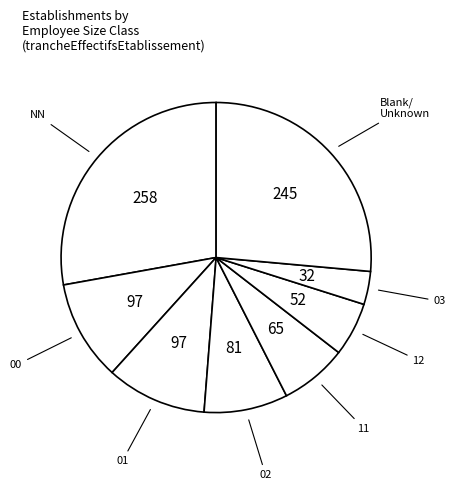

Count the number of slices in the pie.

8